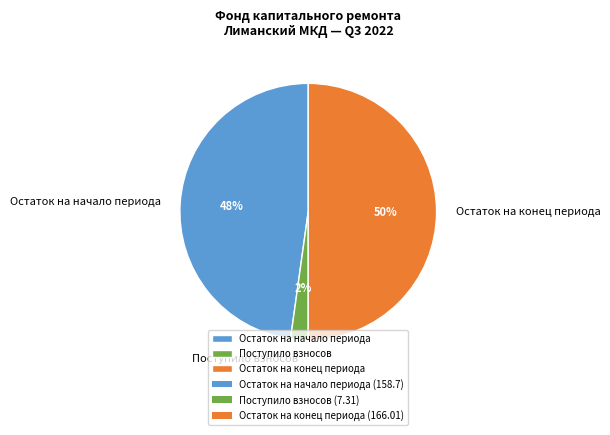

To the nearest percent, what is the average slice percentage?

33%